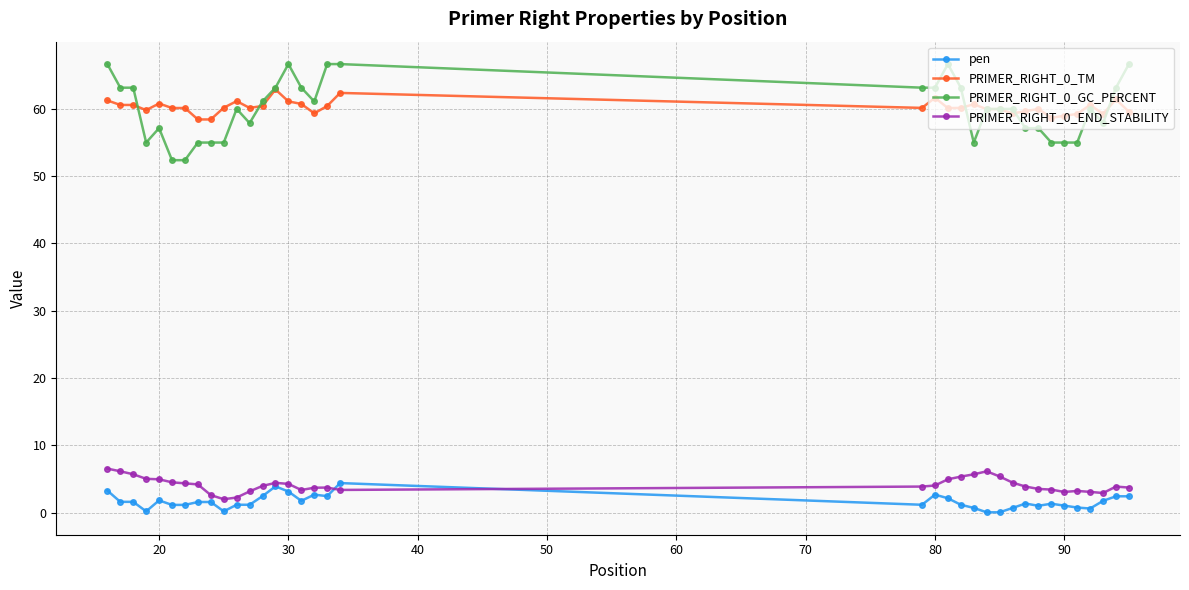

What is the average value of the pen series?

1.6